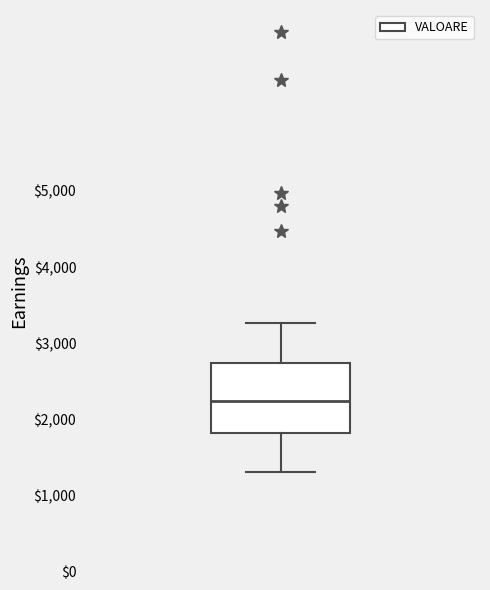

Read this box plot against the y-axis: the position of the median line, the range covered by the box, and the ends of both whiskers. The values are not printed on the chart, so give them approximately, as read against the axis.

median 2200, box 1800 to 2700, whiskers 1300 to 3300